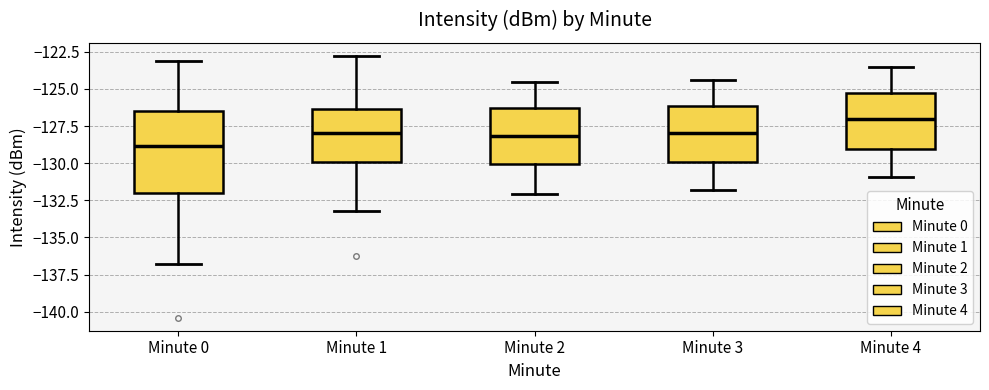

Reading left to right, transcribe this box plot: for each box, give where its median line is, the range the box spans, and where its two whiskers end, as read against the y-axis. The values are not printed on the chart, so give them approximately, as read against the axis.

Minute 0: median -129.0, box -132.0 to -126.5, whiskers -137.0 to -123.0
Minute 1: median -128.0, box -130.0 to -126.5, whiskers -133.0 to -123.0
Minute 2: median -128.0, box -130.0 to -126.5, whiskers -132.0 to -124.5
Minute 3: median -128.0, box -130.0 to -126.0, whiskers -132.0 to -124.5
Minute 4: median -127.0, box -129.0 to -125.0, whiskers -131.0 to -123.5